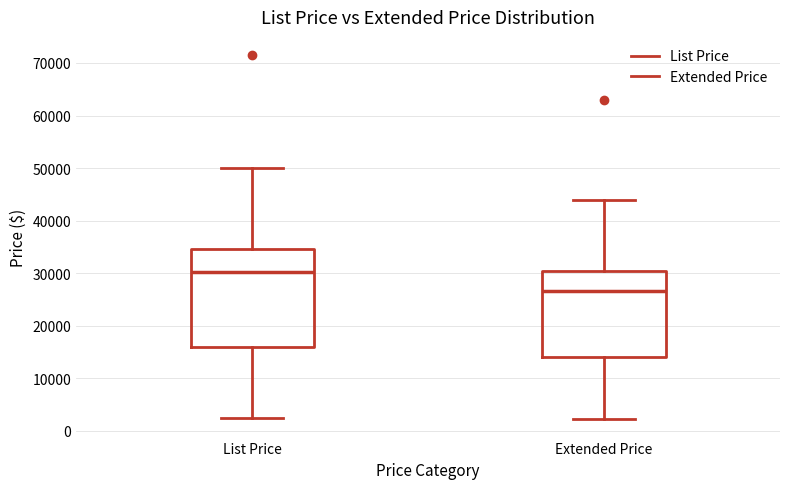

Comparing the boxes themselves (not the whiskers), which one is the tallest?

List Price